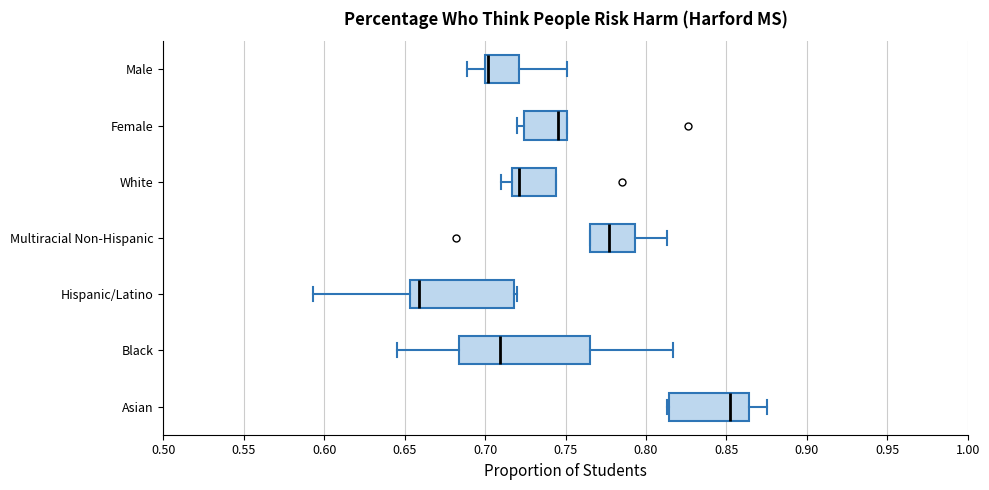

Where is the left edge of the box for Female on the x-axis? The values are not printed on the chart, so give them approximately, as read against the axis.

0.725